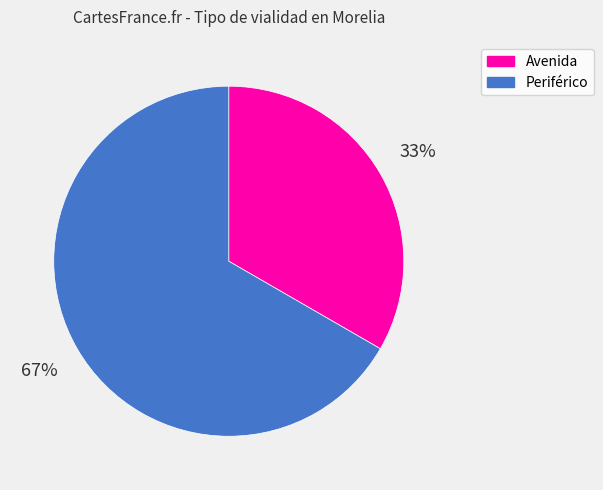

The Periférico slice represents 73% of the pie. True or false?

False